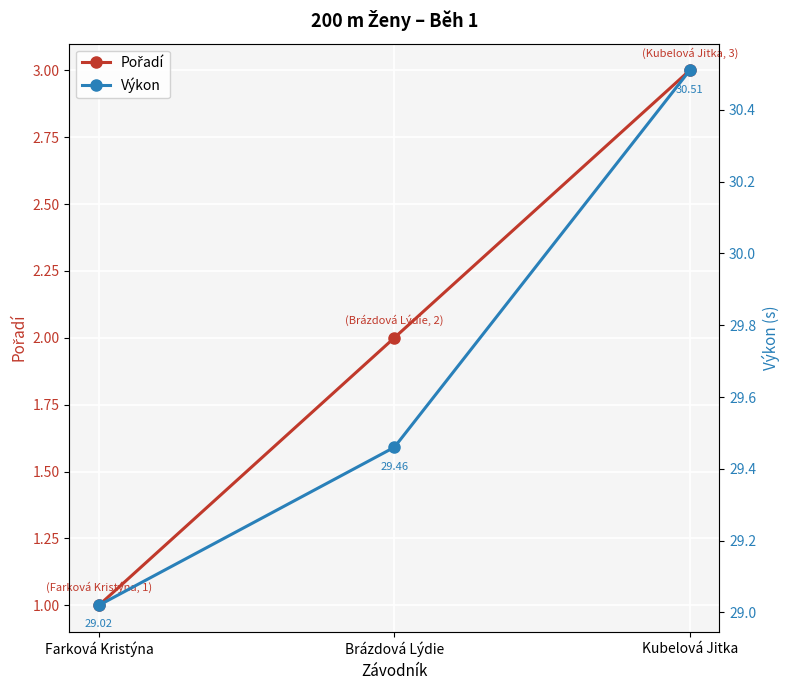

Is the value of Pořadí at Kubelová Jitka greater than the value of Výkon at Kubelová Jitka?

No